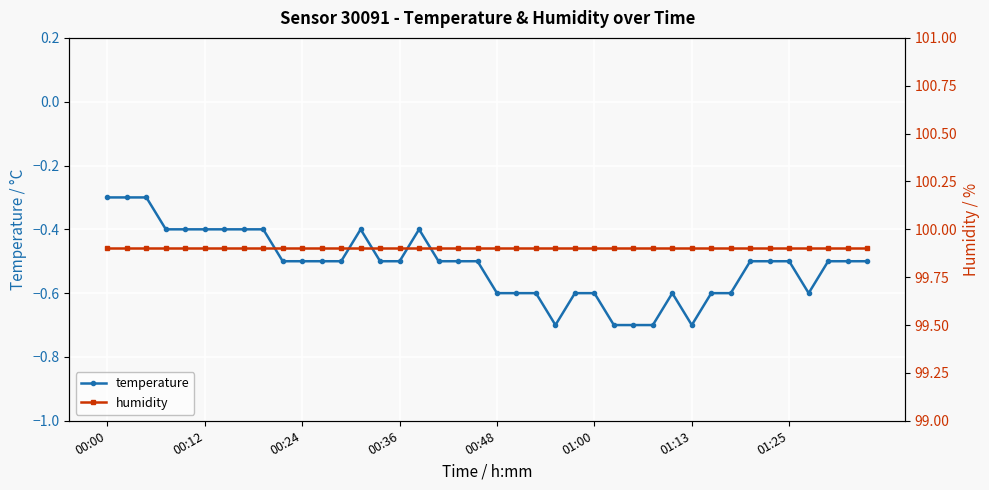

At which category does the chart reach its minimum across all series?

23